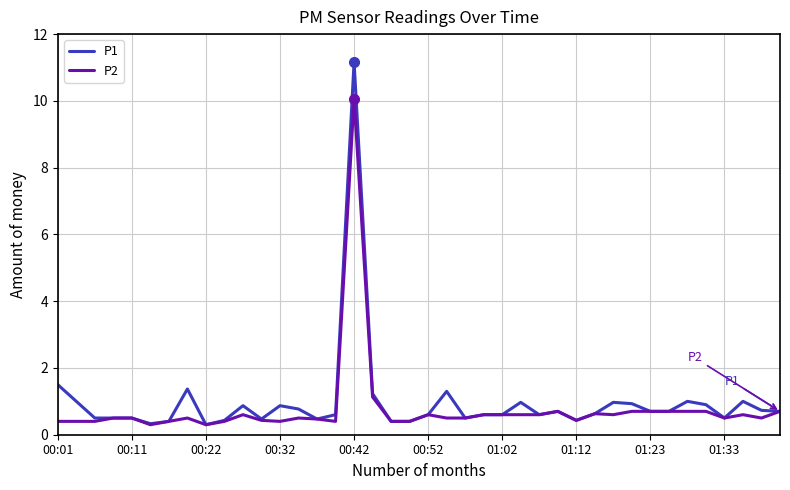

What is the minimum value for P1?

0.3